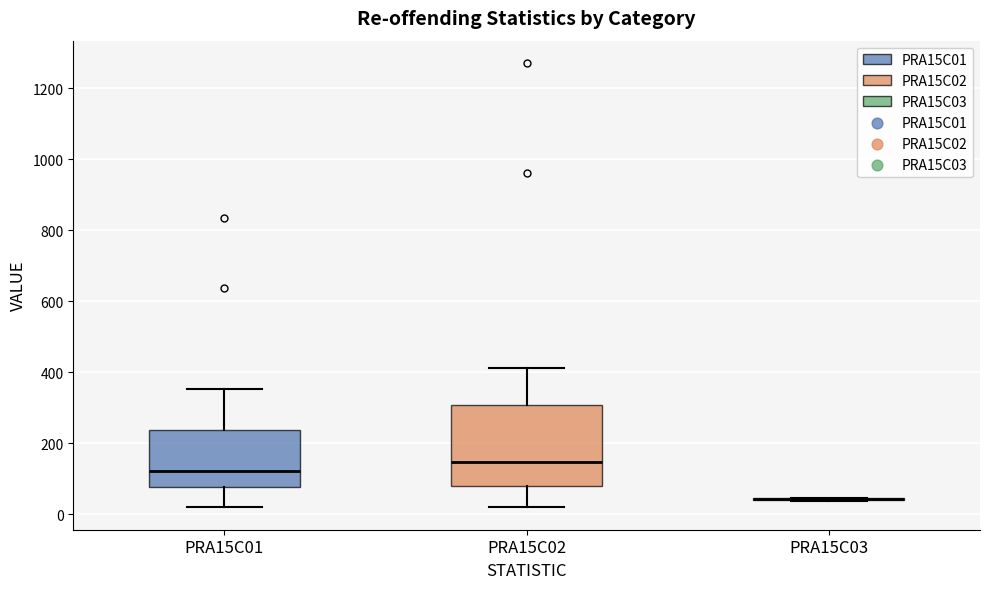

Reading left to right, transcribe this box plot: for each box, give where its median line is, the range the box spans, and where its two whiskers end, as read against the y-axis. The values are not printed on the chart, so give them approximately, as read against the axis.

PRA15C01: median 120, box 80 to 240, whiskers 20 to 360
PRA15C02: median 140, box 80 to 300, whiskers 20 to 420
PRA15C03: box collapsed to a line at 40, whiskers 40 to 40